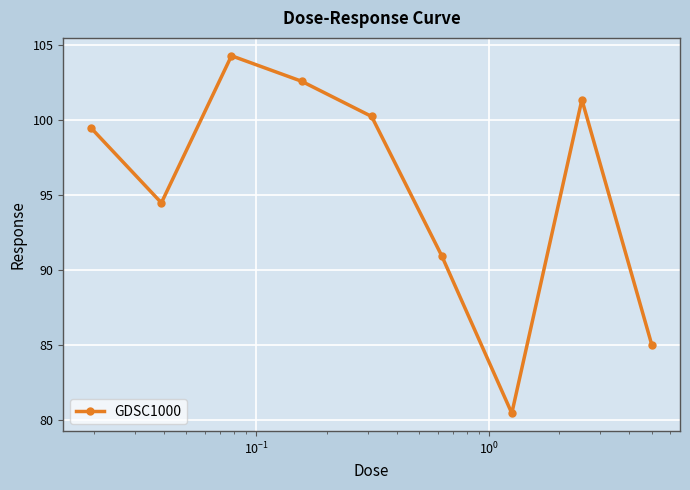

What is the value of the 7th point from the left?

80.4